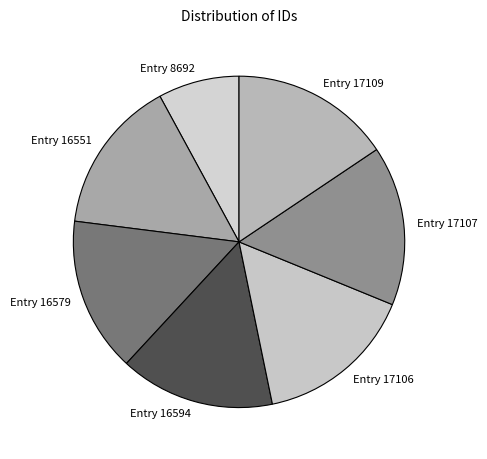

The Entry 17109 slice represents 16% of the pie. True or false?

True